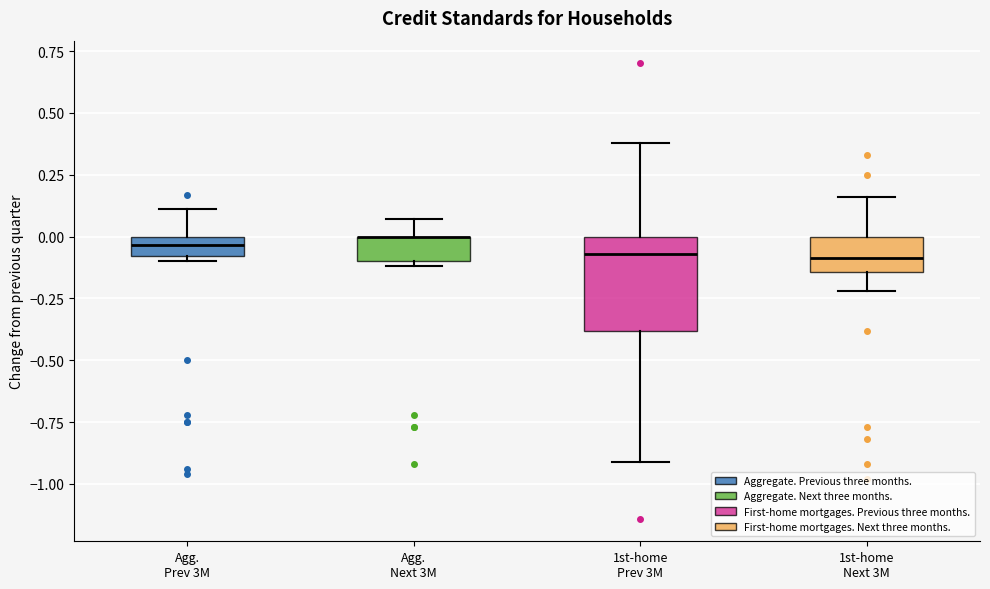

Where does the upper whisker of the box for Agg. Next 3M end on the y-axis? The values are not printed on the chart, so give them approximately, as read against the axis.

0.05